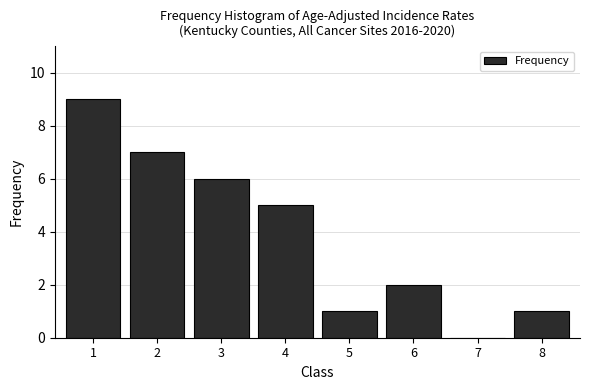

Reading right to left, what are all the values shown in this chart?

8=1	7=0	6=2	5=1	4=5	3=6	2=7	1=9